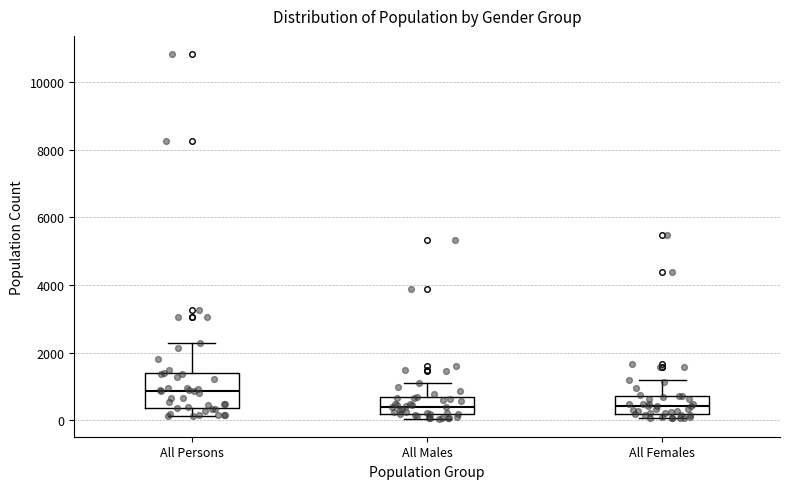

Comparing the boxes themselves (not the whiskers), which one is the tallest?

All Persons